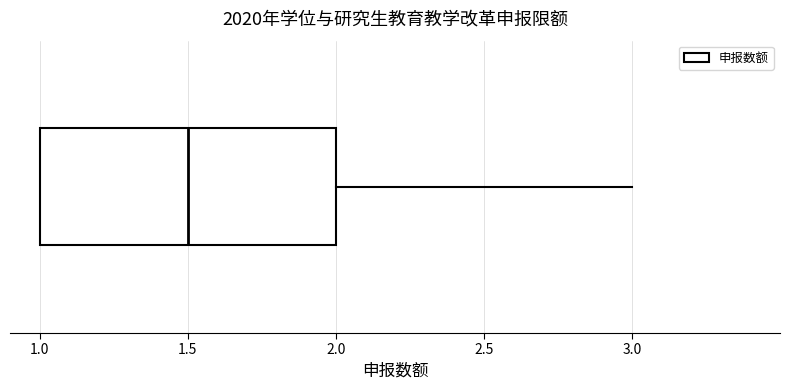

Read this box plot against the x-axis: the position of the median line, the range covered by the box, and the ends of both whiskers. The values are not printed on the chart, so give them approximately, as read against the axis.

median 1.5, box 1.0 to 2.0, whiskers 1.0 to 3.0